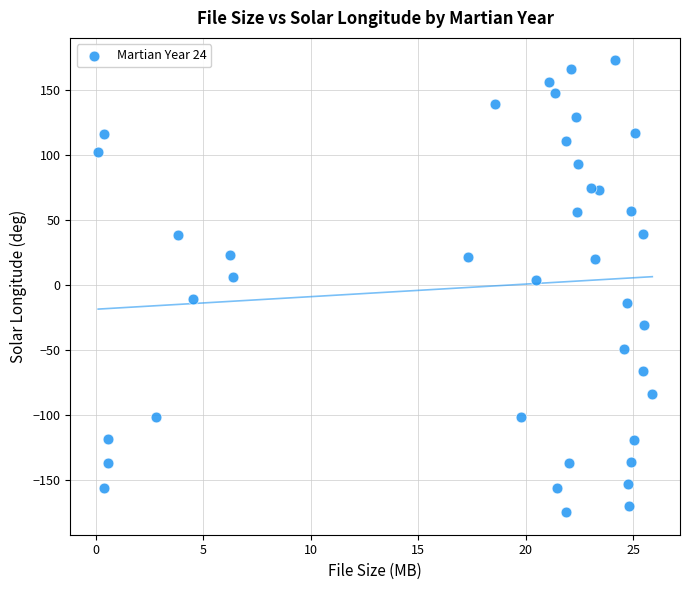

What is the range of X values (max minus min)?

25.8